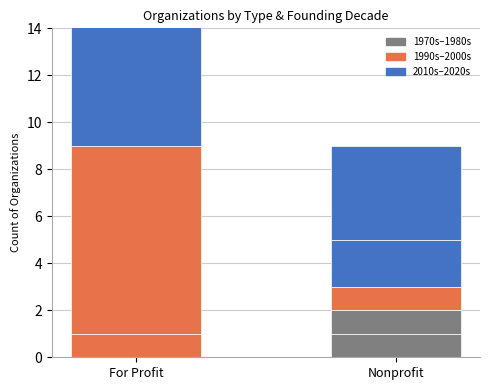

The 1990s series shows 1 at Nonprofit. True or false?

True